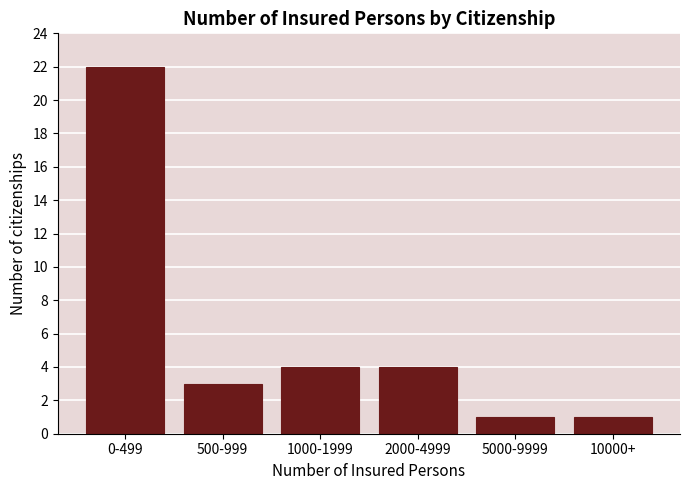

Reading left to right, list all the values displayed in this chart.

22	3	4	4	1	1